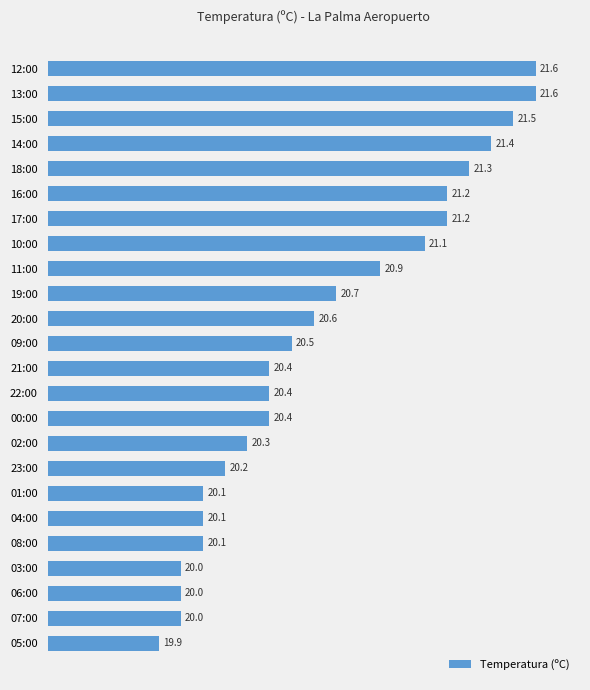

Between 23:00 and 01:00, which is larger?

23:00